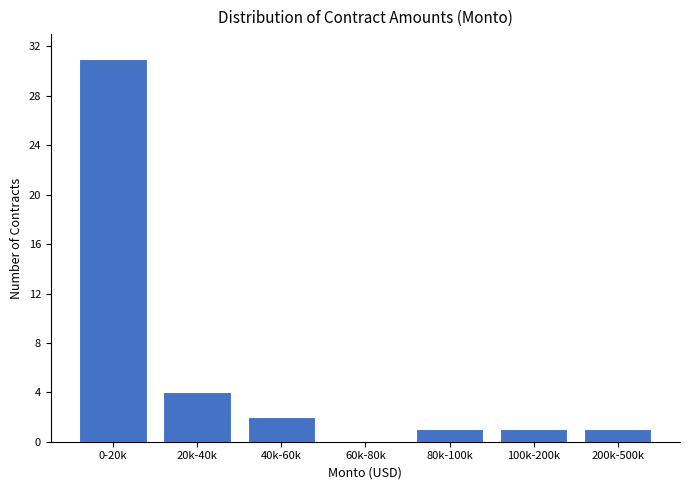

Reading left to right, list all the values displayed in this chart.

0-20k=31	20k-40k=4	40k-60k=2	60k-80k=0	80k-100k=1	100k-200k=1	200k-500k=1